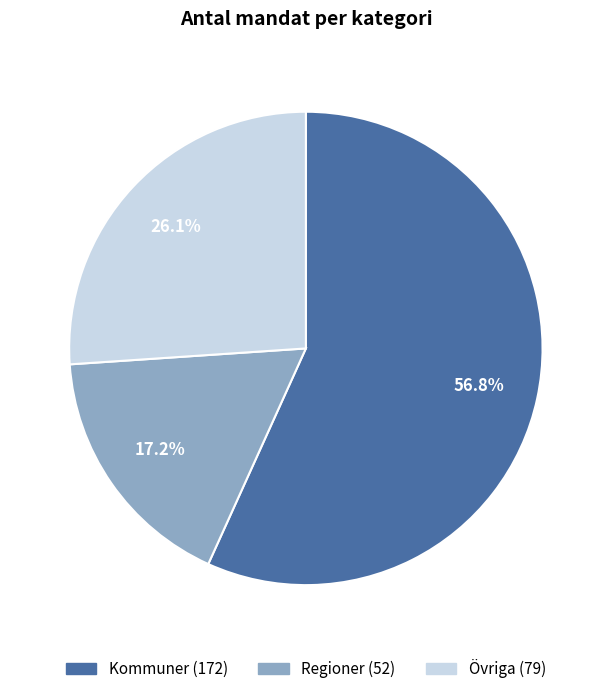

Does any single category account for the majority?

Yes